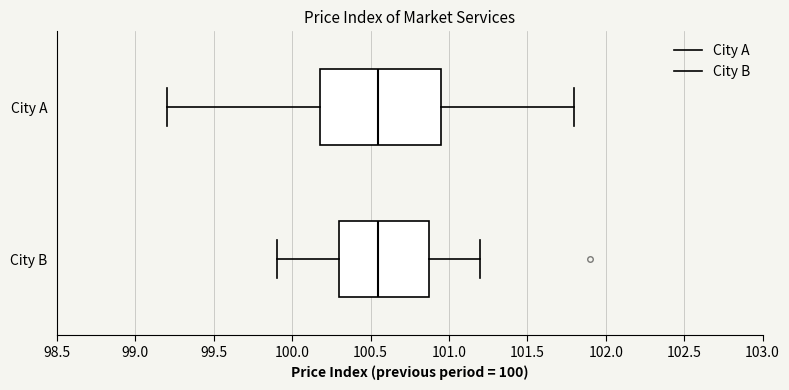

Comparing the boxes themselves (not the whiskers), which one is the widest?

City A